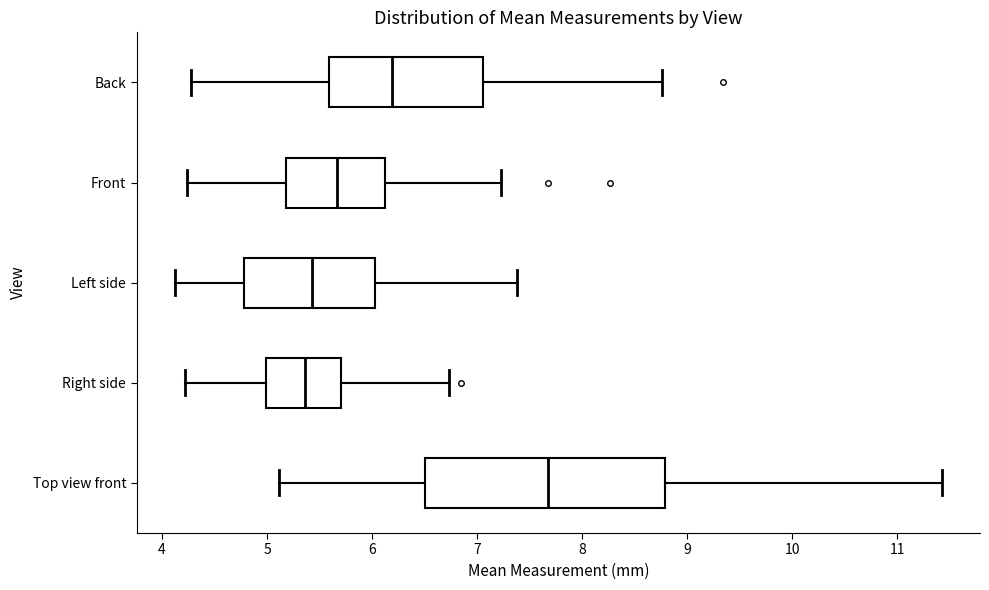

Where does the right whisker of the box for Back end on the x-axis? The values are not printed on the chart, so give them approximately, as read against the axis.

8.8